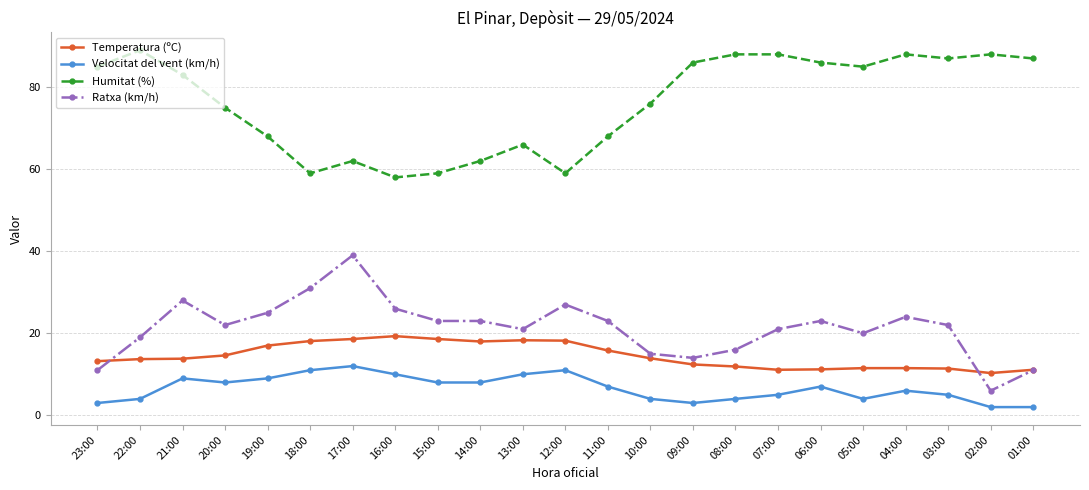

What is the total value across all series at 14:00?

111.0